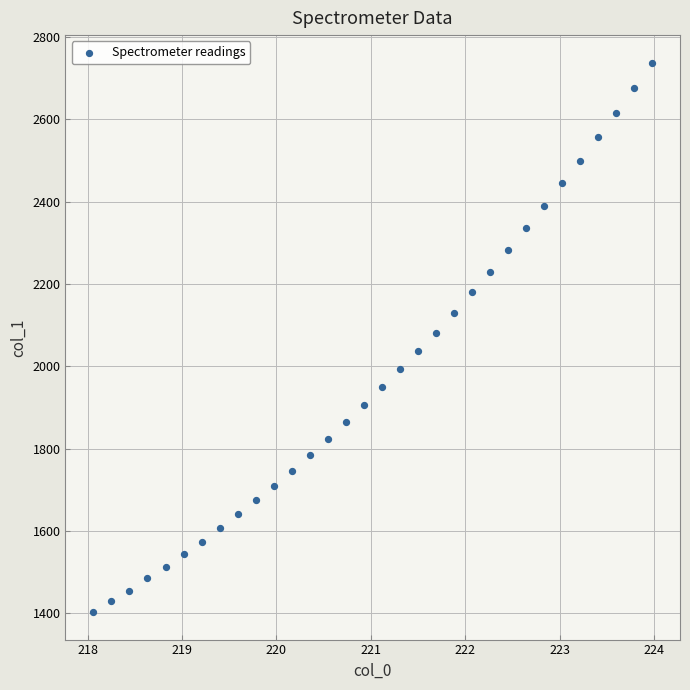

What is the range of X values (max minus min)?

5.9